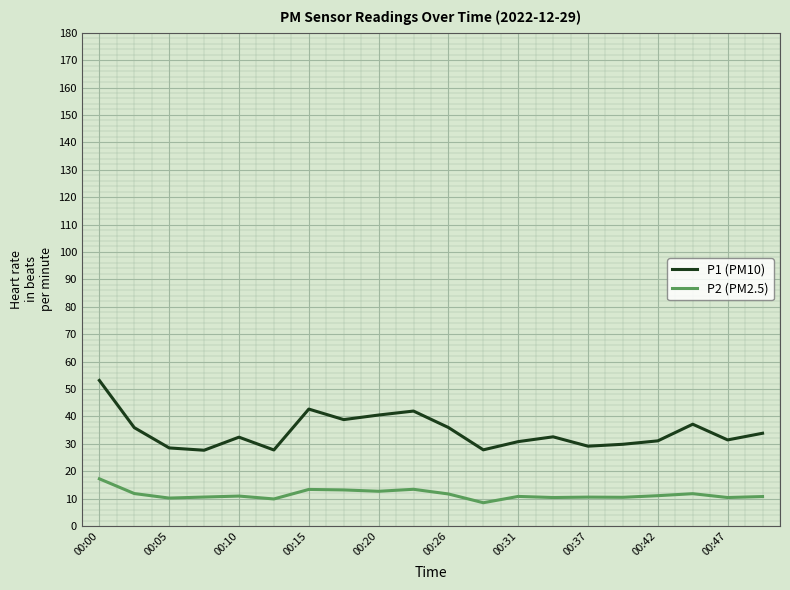

What is the minimum value shown in the chart?

8.5